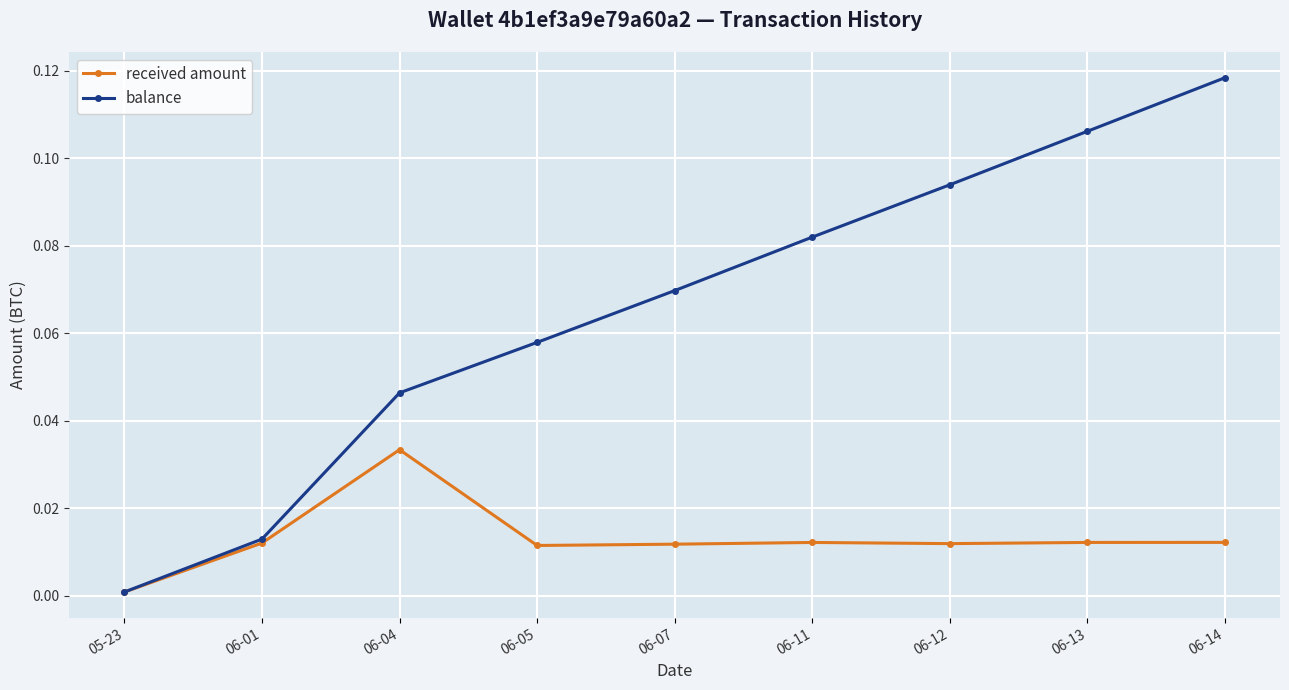

What is the label of the 1st point from the right?

06-14